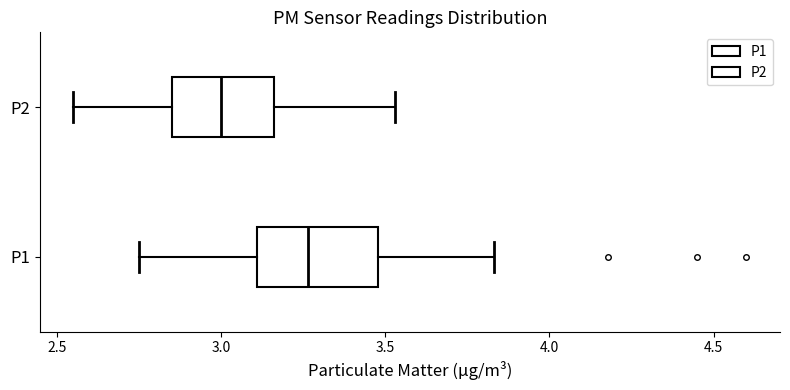

Reading bottom to top, read every box against the x-axis: the position of its median line, the range the box covers, and the ends of its whiskers. The values are not printed on the chart, so give them approximately, as read against the axis.

P1: median 3.25, box 3.10 to 3.50, whiskers 2.75 to 3.85
P2: median 3.00, box 2.85 to 3.15, whiskers 2.55 to 3.55